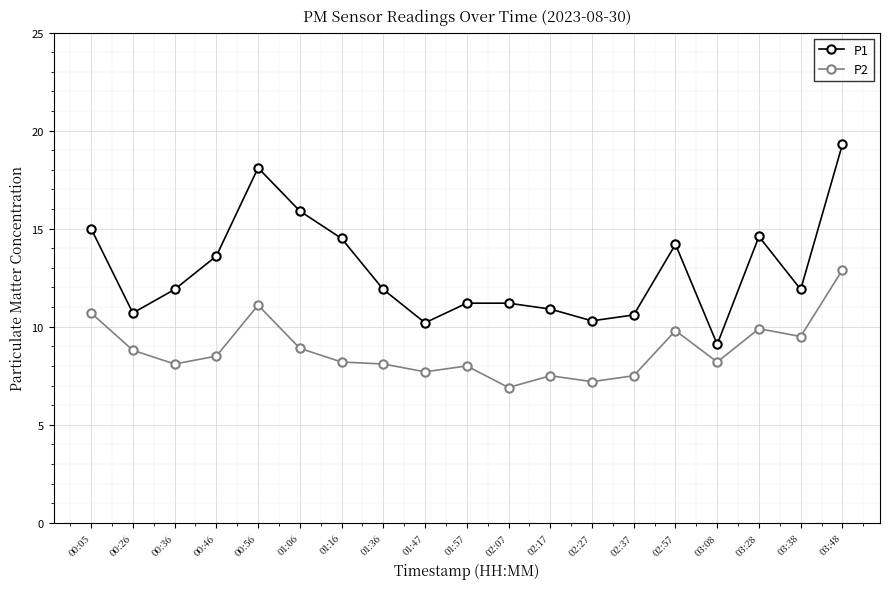

True or false: P2 and P1 intersect in this chart.

False